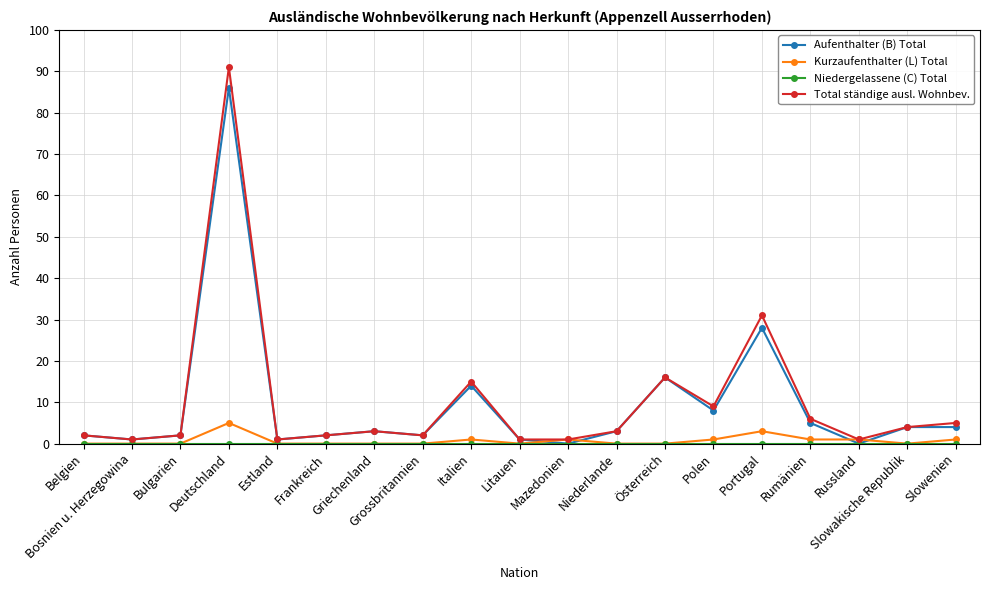

Count the number of categories in the chart.

19